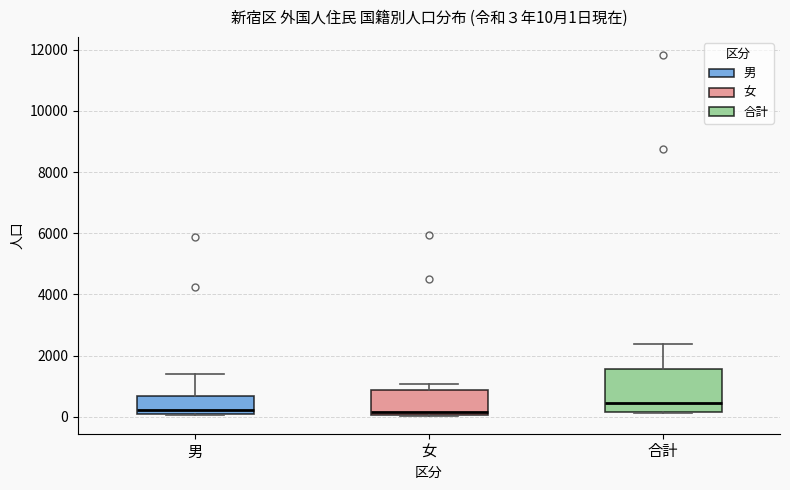

Comparing the boxes themselves (not the whiskers), which one is the tallest?

合計